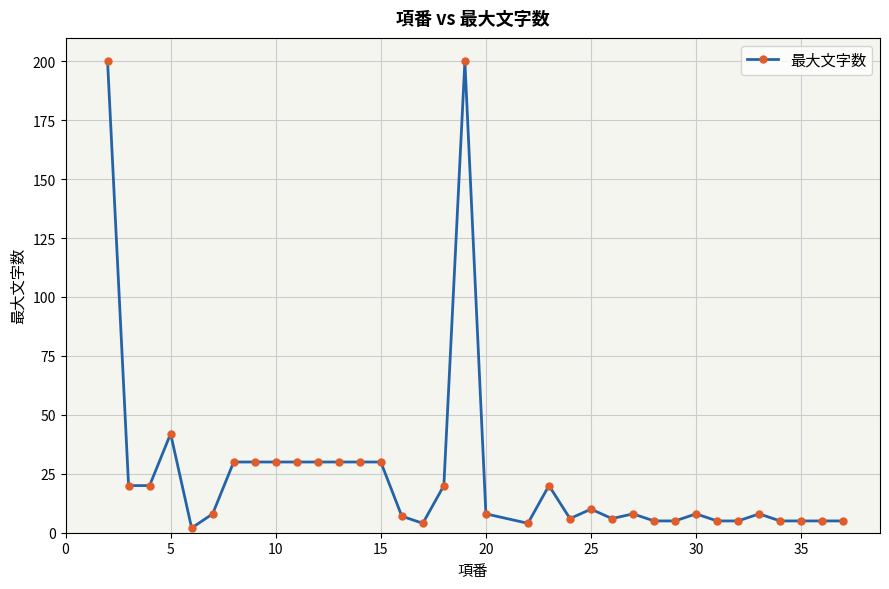

True or false: there are more than 2 points higher than both neighbors.

True